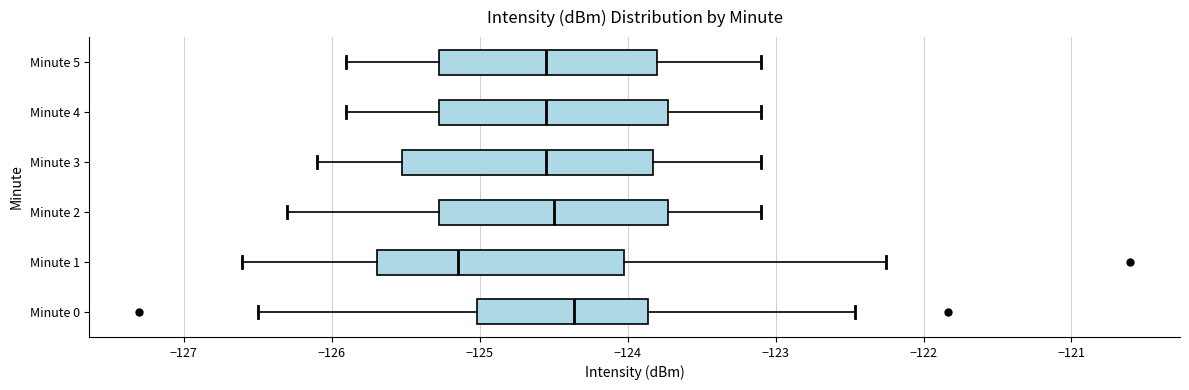

Reading bottom to top, transcribe this box plot: for each box, give where its median line is, the range the box spans, and where its two whiskers end, as read against the x-axis. The values are not printed on the chart, so give them approximately, as read against the axis.

Minute 0: median -124.4, box -125.0 to -123.9, whiskers -126.5 to -122.5
Minute 1: median -125.1, box -125.7 to -124.0, whiskers -126.6 to -122.3
Minute 2: median -124.5, box -125.3 to -123.7, whiskers -126.3 to -123.1
Minute 3: median -124.5, box -125.5 to -123.8, whiskers -126.1 to -123.1
Minute 4: median -124.5, box -125.3 to -123.7, whiskers -125.9 to -123.1
Minute 5: median -124.5, box -125.3 to -123.8, whiskers -125.9 to -123.1